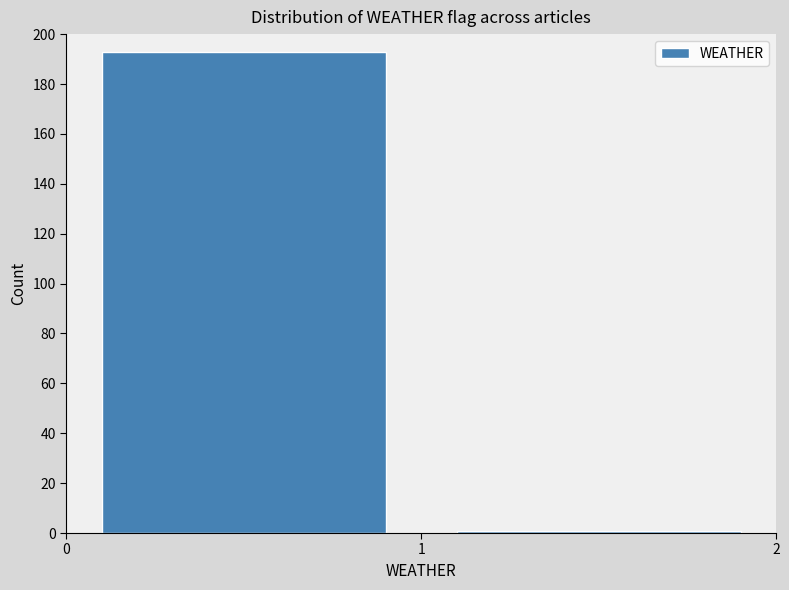

Reading left to right, list every bar in this chart as the range it spans on the x-axis followed by its height. The values are not printed on the chart, so give them approximately, as read against the axis.

0 to 1: 194
1 to 2: under 2